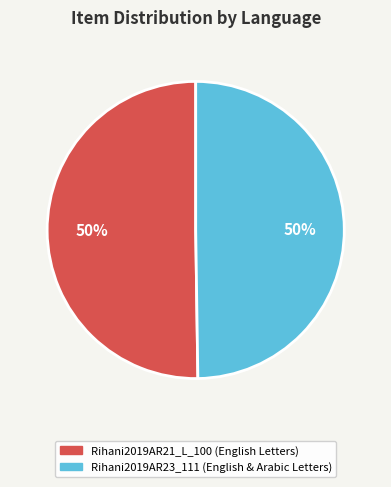

What percentage is the Rihani2019AR21_L_100 (English Letters) slice, to the nearest percent?

50%